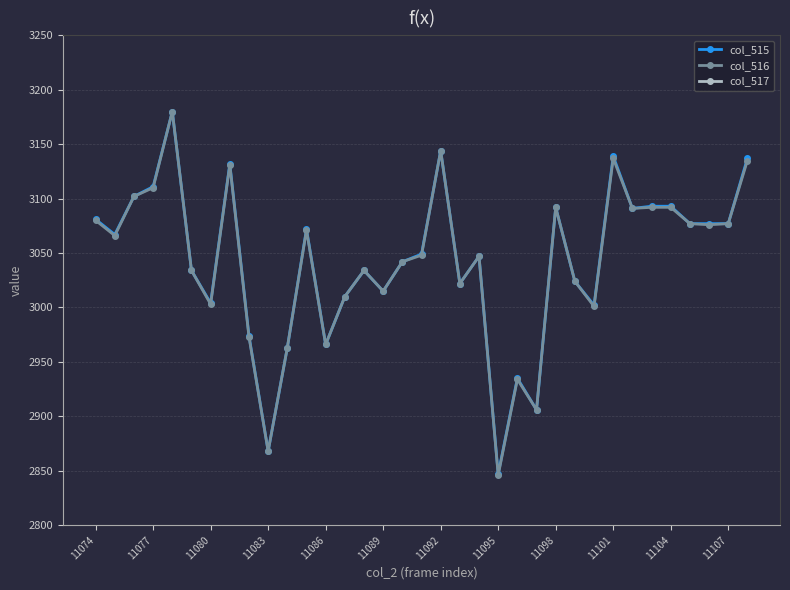

In col_516, how many points are lower than both neighbors (excluding endpoints)?

11